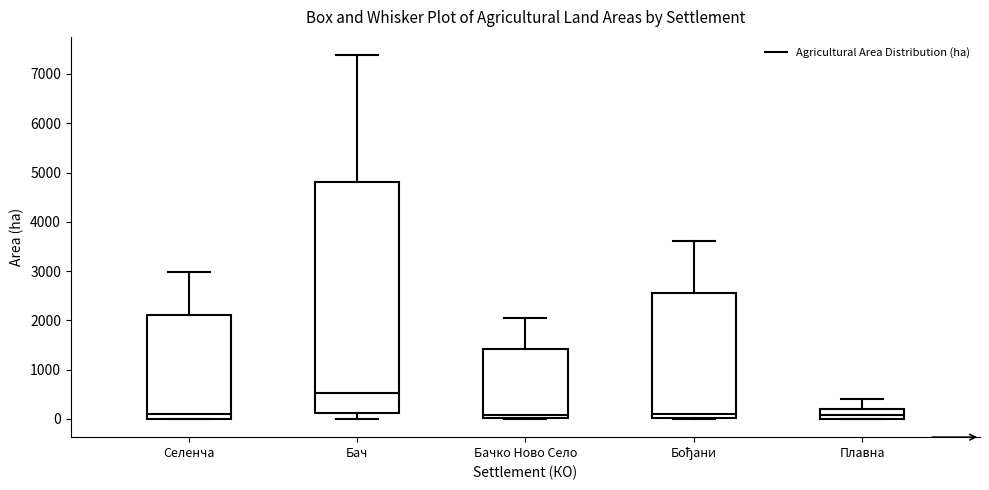

Reading left to right, transcribe this box plot: for each box, give where its median line is, the range the box spans, and where its two whiskers end, as read against the y-axis. The values are not printed on the chart, so give them approximately, as read against the axis.

Селенча: median 100, box 0 to 2100, whiskers 0 to 3000
Бач: median 500, box 100 to 4800, whiskers 0 to 7400
Бачко Ново Село: median 100, box 0 to 1400, whiskers 0 to 2000
Бођани: median 100, box 0 to 2600, whiskers 0 to 3600
Плавна: median 100, box 0 to 200, whiskers 0 to 400